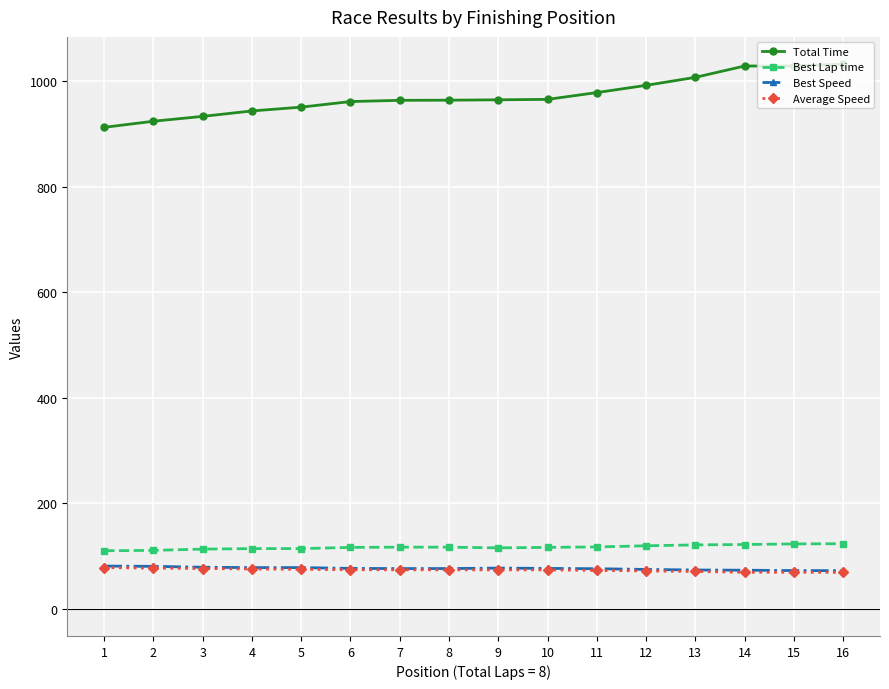

What is the minimum value for Best Lap time?

109.9